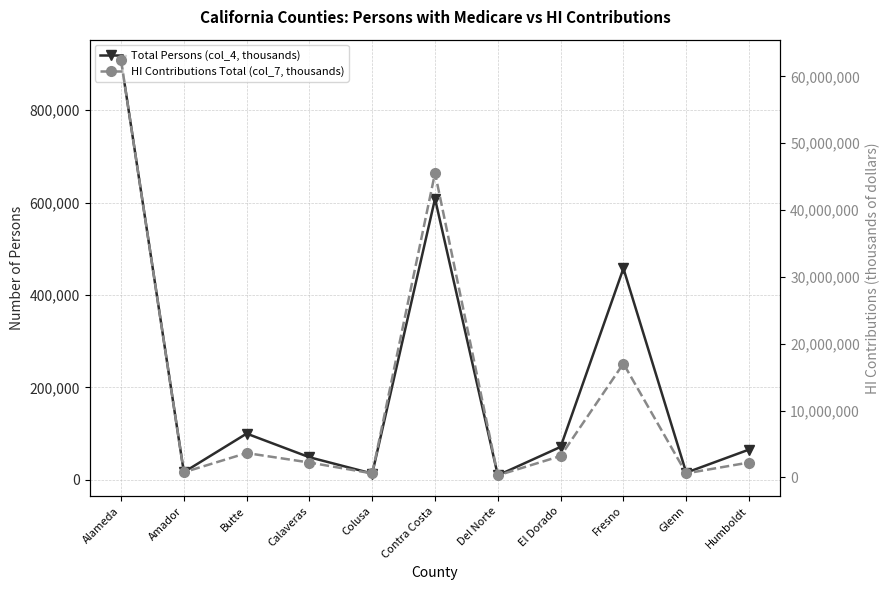

Is the value of HI Contributions Total (col_7, thousands) at Contra Costa greater than the value of Total Persons (col_4, thousands) at Humboldt?

Yes